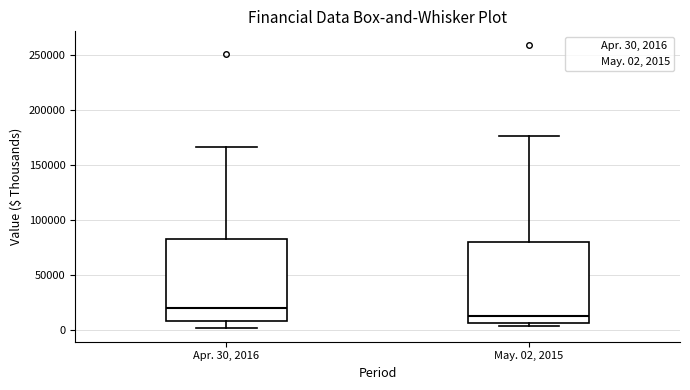

Which box's median line is the highest?

Apr. 30, 2016